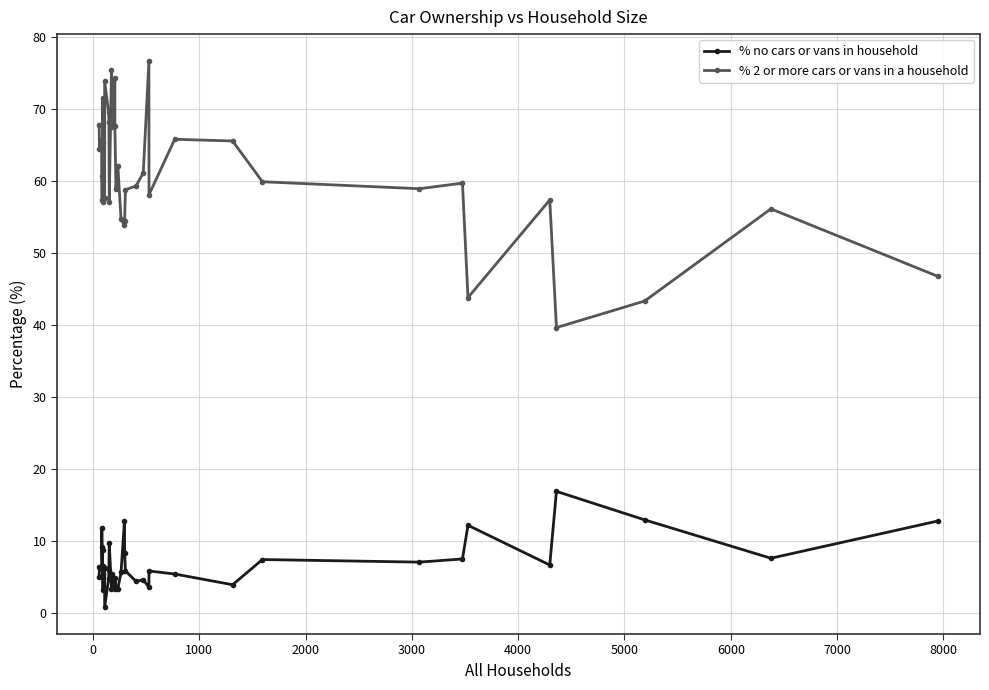

Count the number of categories in the chart.

40